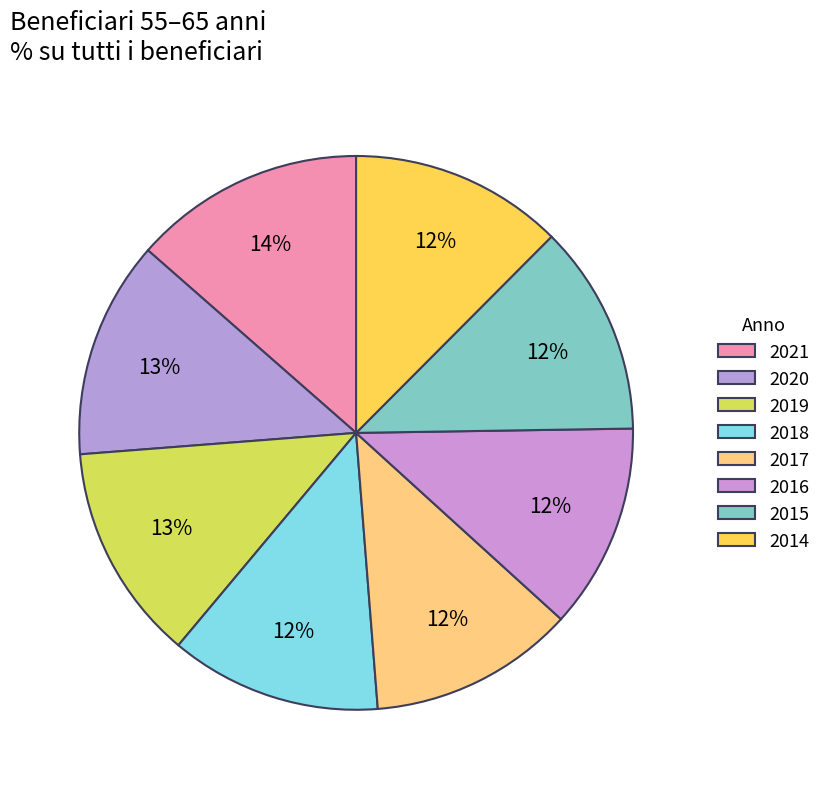

How many slices are in this pie chart?

8